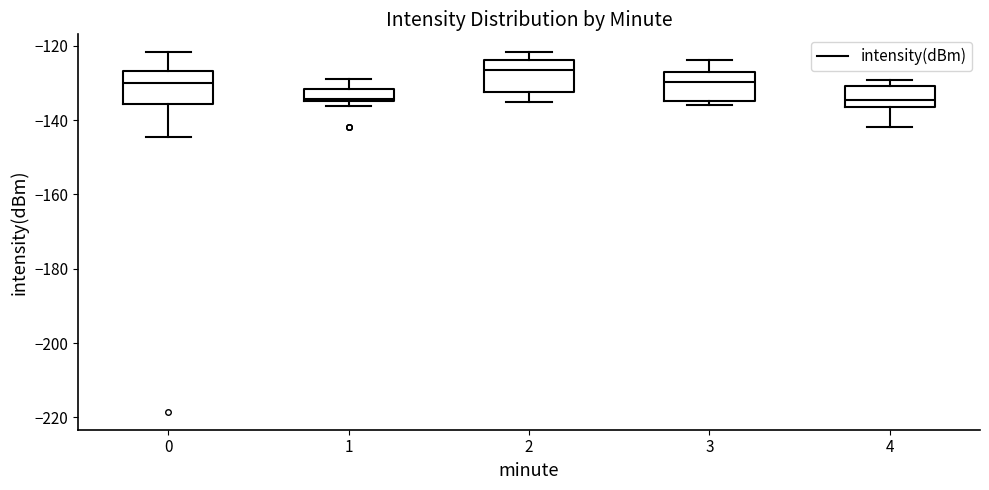

Reading left to right, read every box against the y-axis: the position of its median line, the range the box covers, and the ends of its whiskers. The values are not printed on the chart, so give them approximately, as read against the axis.

0: median -130, box -136 to -126, whiskers -144 to -122
1: median -134 (just above the box's lower edge), box -134 to -132, whiskers -136 to -128
2: median -126, box -132 to -124, whiskers -136 to -122
3: median -130, box -134 to -128, whiskers -136 to -124
4: median -134, box -136 to -130, whiskers -142 to -130 (just above the box's upper edge)